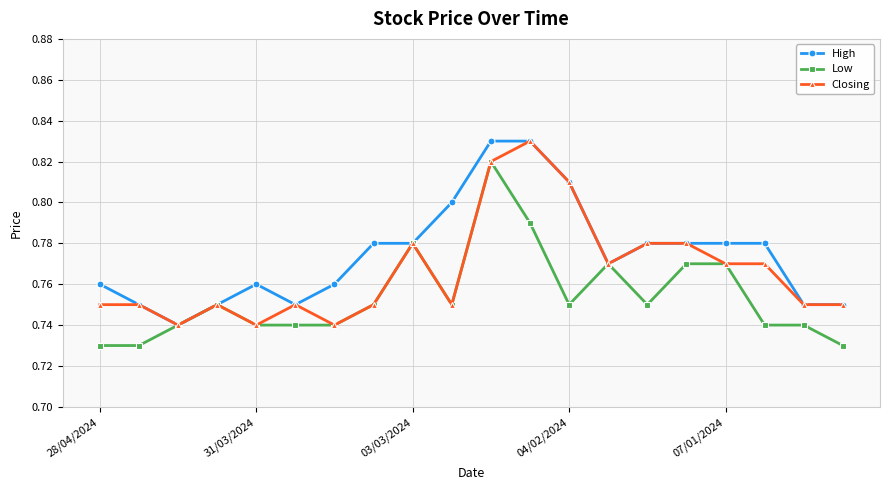

True or false: Closing has more than 2 points higher than both neighbors.

True